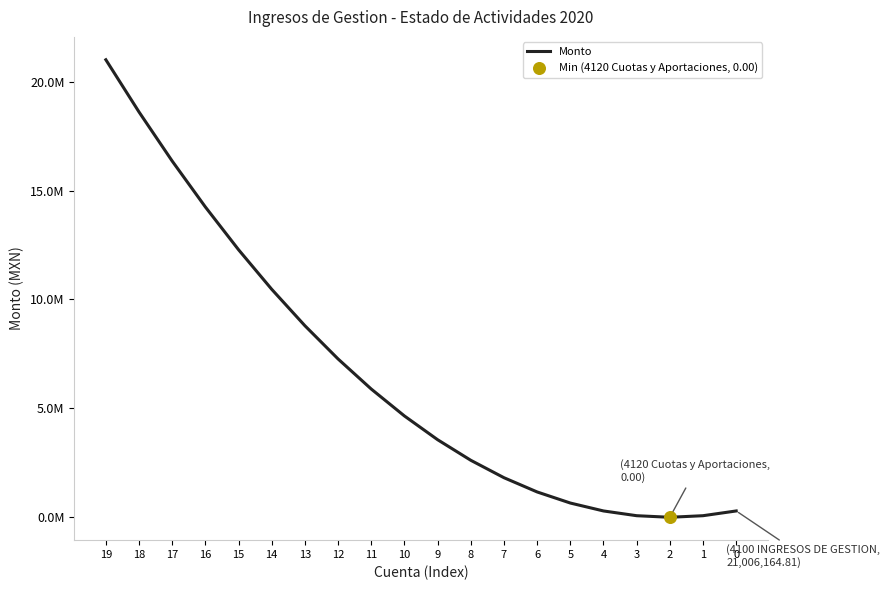

Which has a higher value, 14 or 5?

14